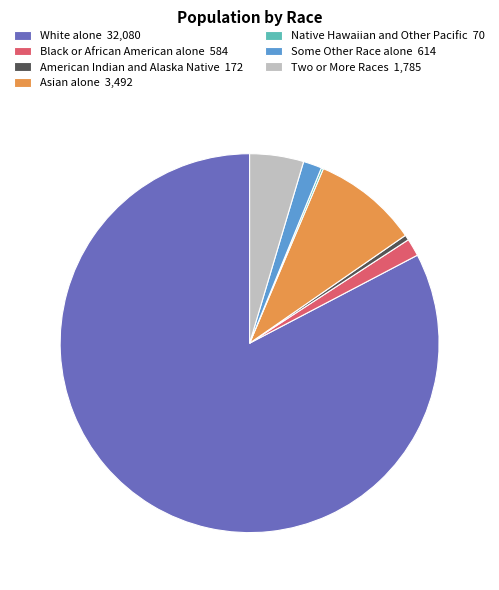

Is the sum of White alone 32,080 and Some Other Race alone 614 greater than half?

Yes